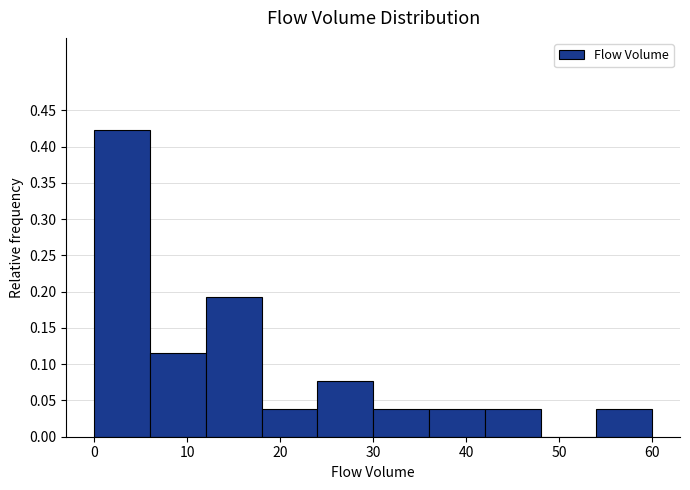

What is the height of the bar covering 24 to 30 on the x-axis? The values are not printed on the chart, so give them approximately, as read against the axis.

0.075